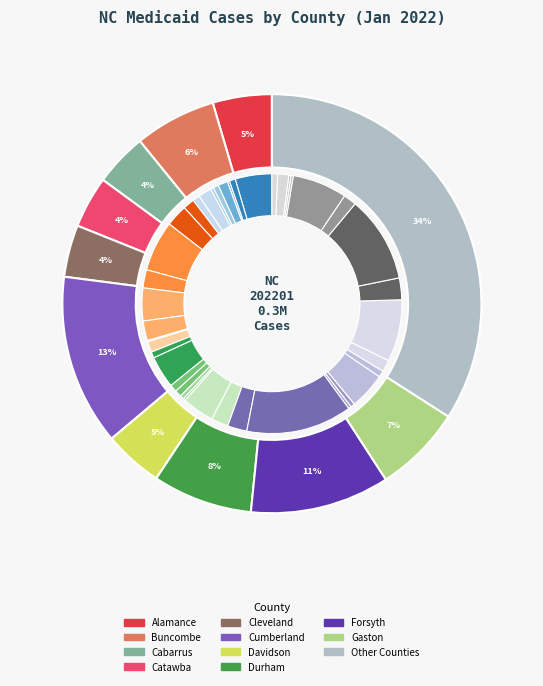

Is there any slice that represents more than half of the pie?

No